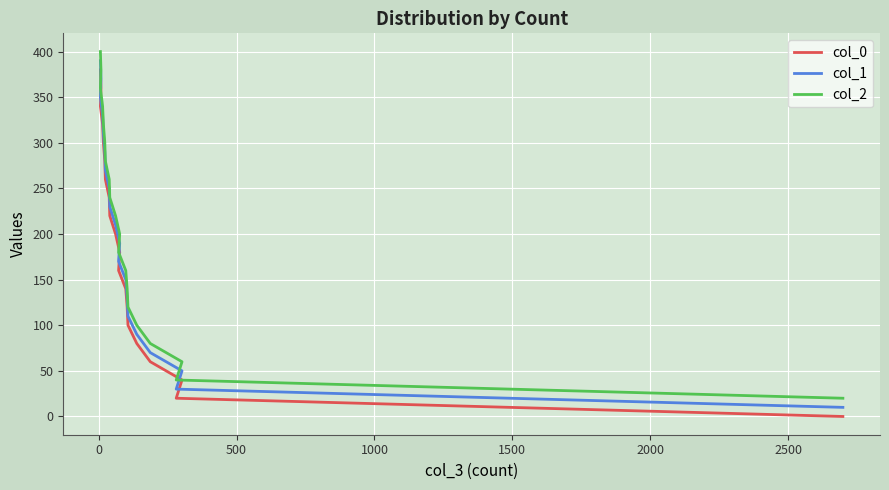

How many data points does each series have?

20